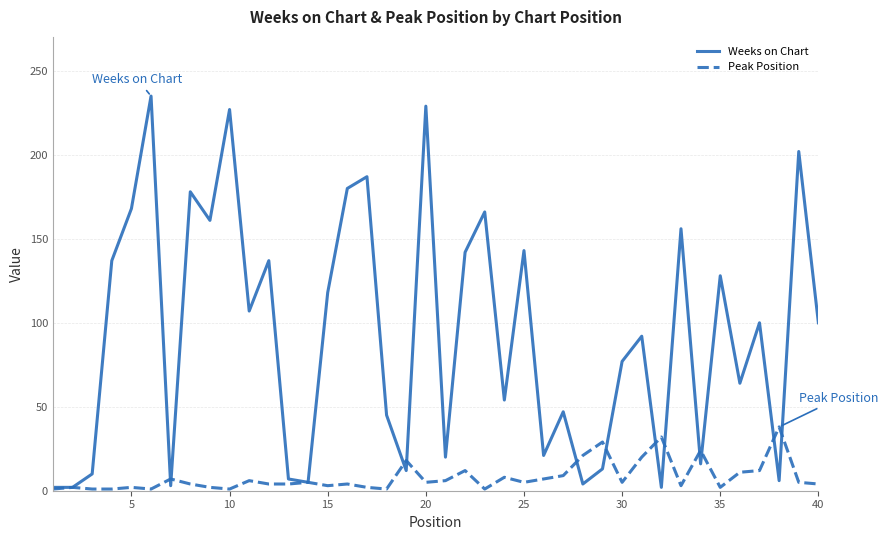

Which series has the widest spread of values?

Weeks on Chart